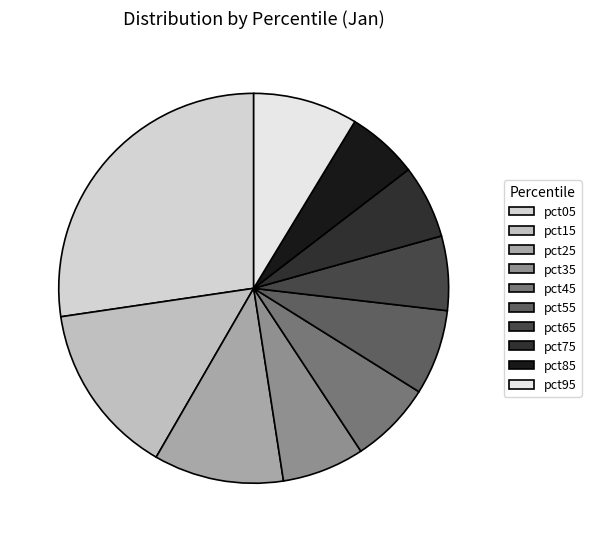

To the nearest percent, what is the average slice percentage?

10%